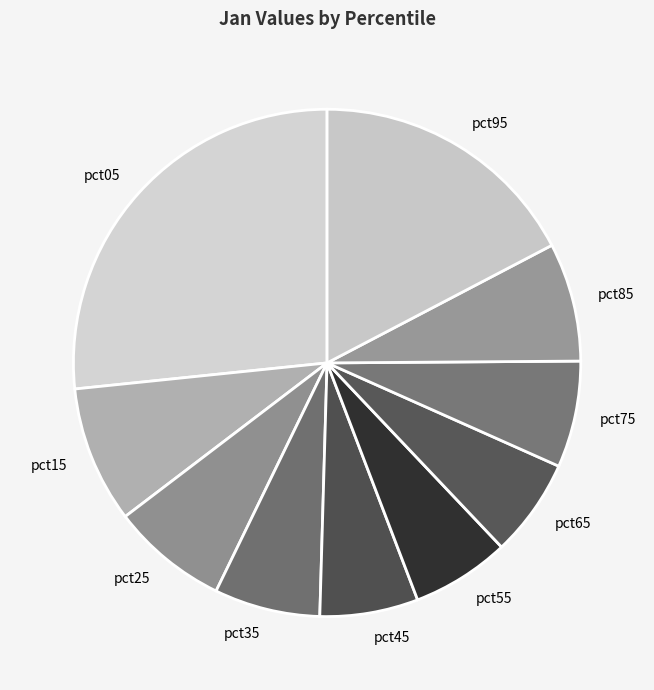

The pct65 slice represents 6% of the pie. True or false?

True